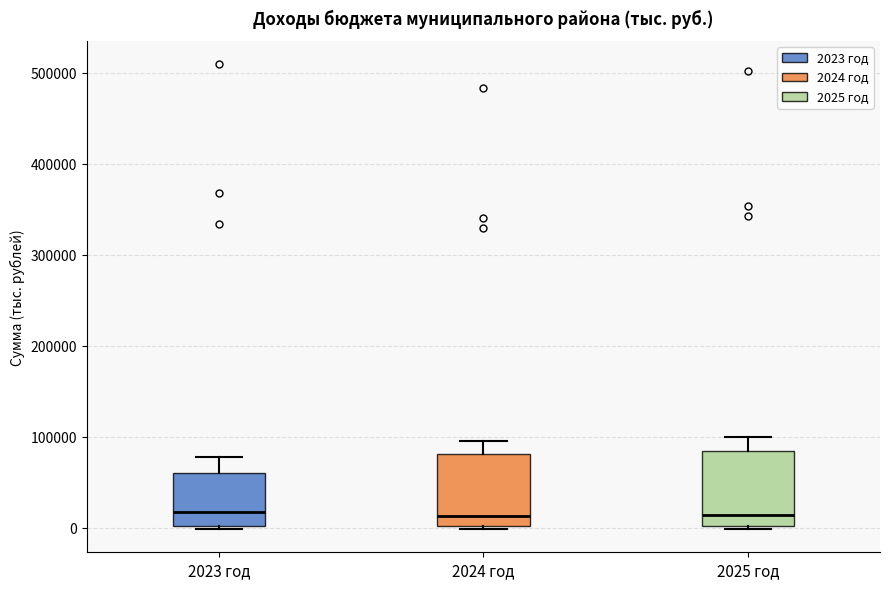

Reading left to right, transcribe this box plot: for each box, give where its median line is, the range the box spans, and where its two whiskers end, as read against the y-axis. The values are not printed on the chart, so give them approximately, as read against the axis.

2023 год: median 20000, box 0 to 60000, whiskers 0 (just below the box's lower edge) to 80000
2024 год: median 10000, box 0 to 80000, whiskers 0 (just below the box's lower edge) to 100000
2025 год: median 10000, box 0 to 80000, whiskers 0 (just below the box's lower edge) to 100000